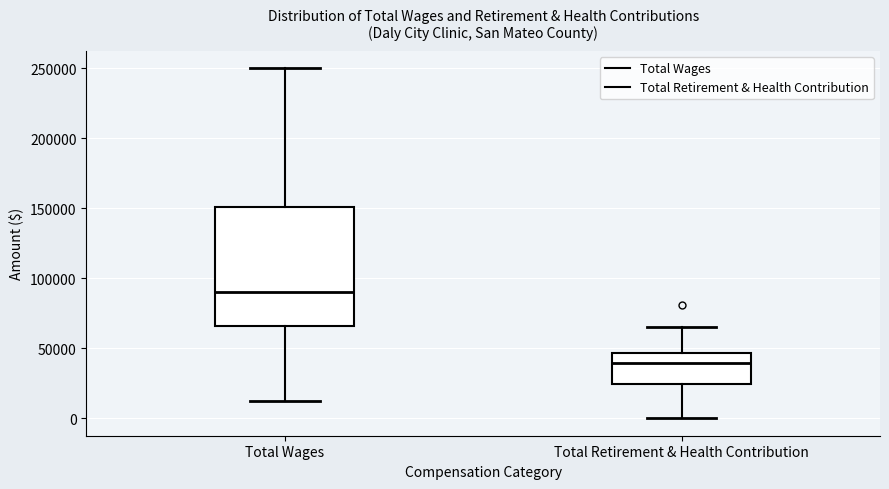

Comparing the boxes themselves (not the whiskers), which one is the tallest?

Total Wages